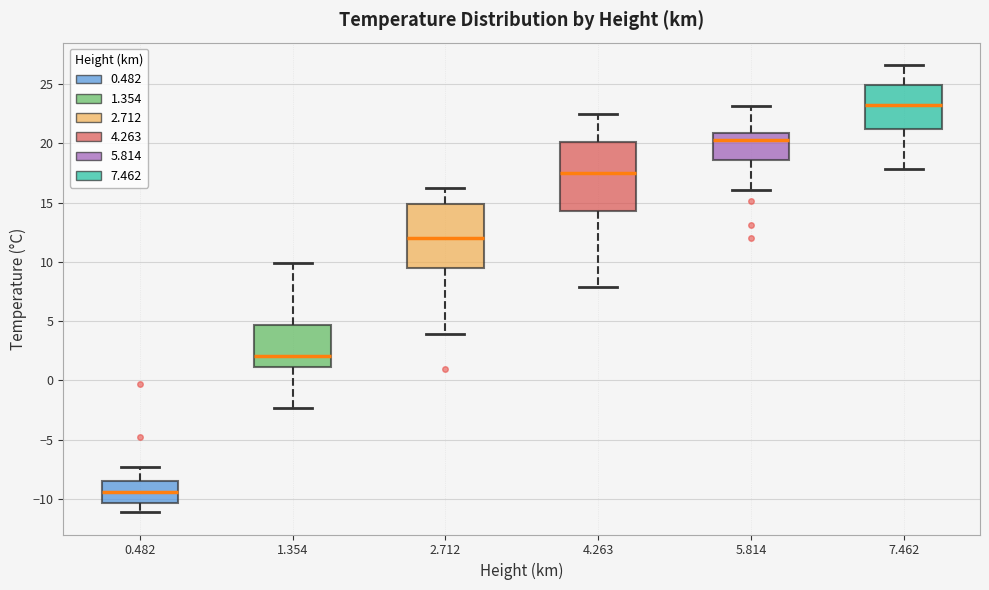

Which box has the highest median line?

7.462